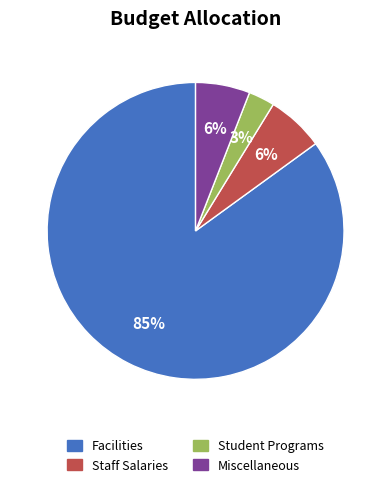

To the nearest percent, what is the difference between the largest and smallest slice percentages?

82%